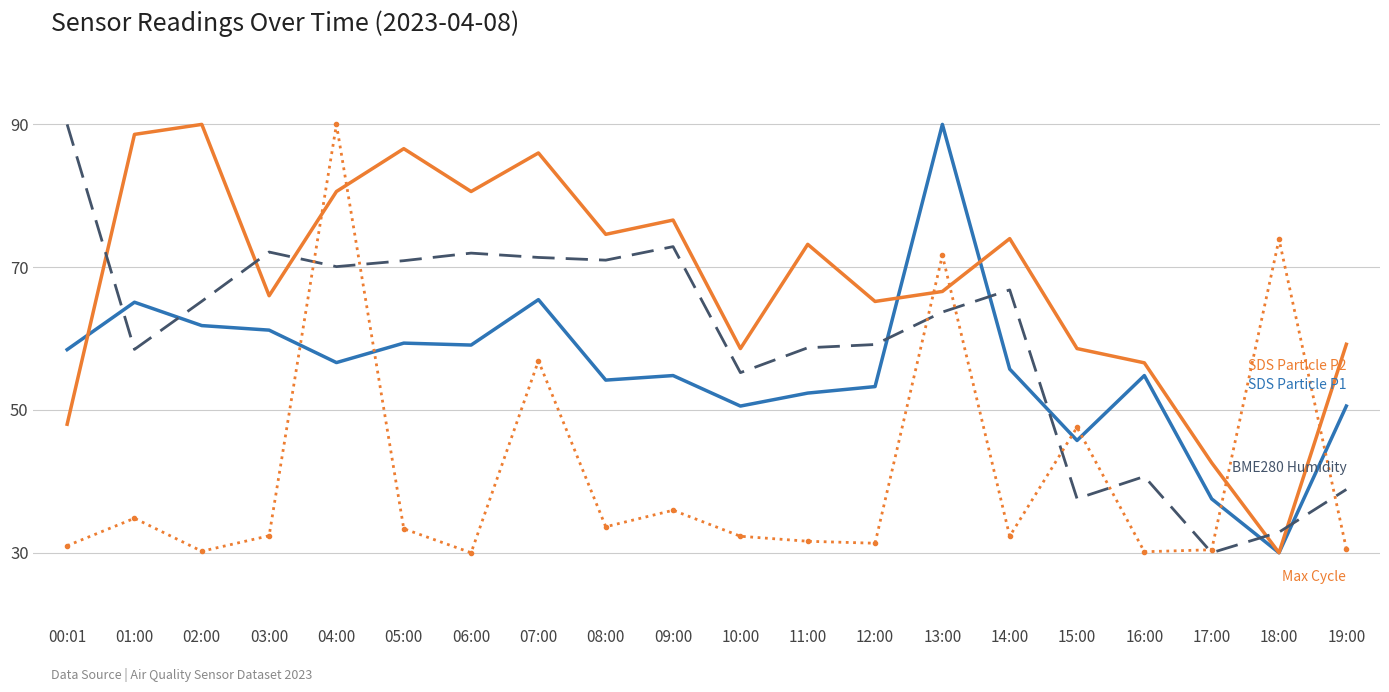

What position from the left is 17:00?

18